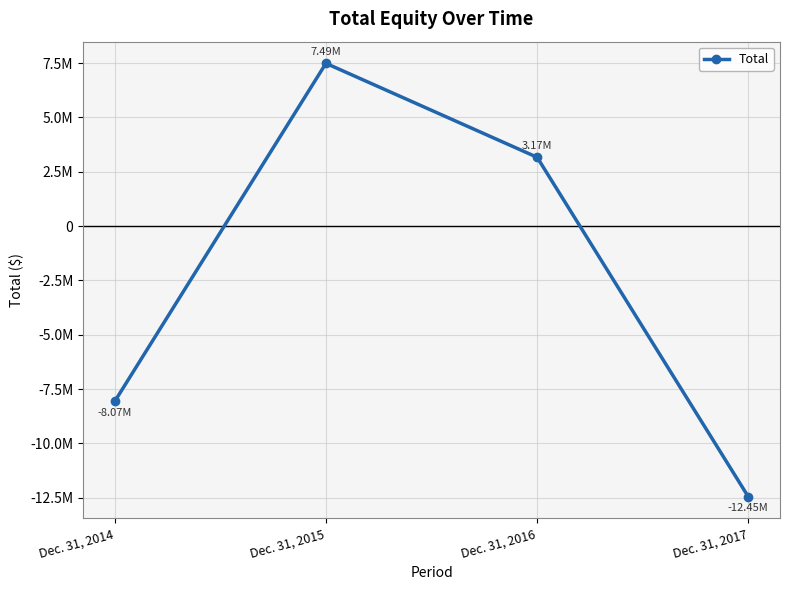

Does the chart have visible grid lines?

Yes